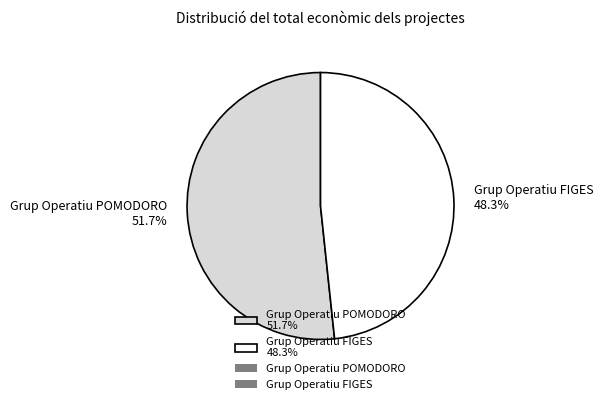

Is the sum of Grup Operatiu FIGES and Grup Operatiu POMODORO greater than half?

Yes